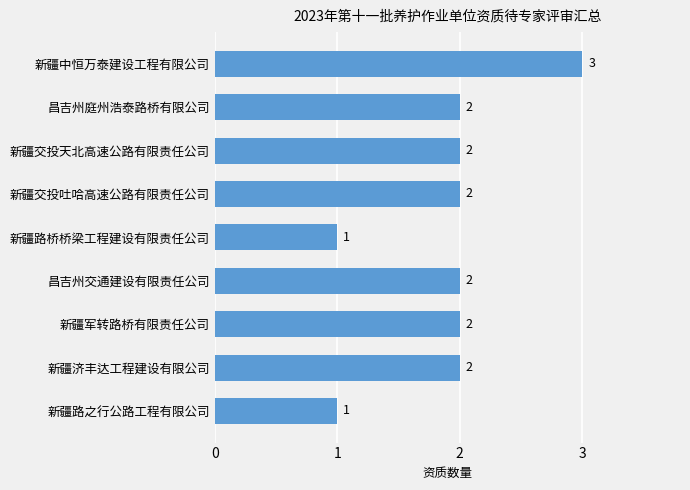

Reading bottom to top, transcribe all the data shown in this chart.

1	2	2	2	1	2	2	2	3